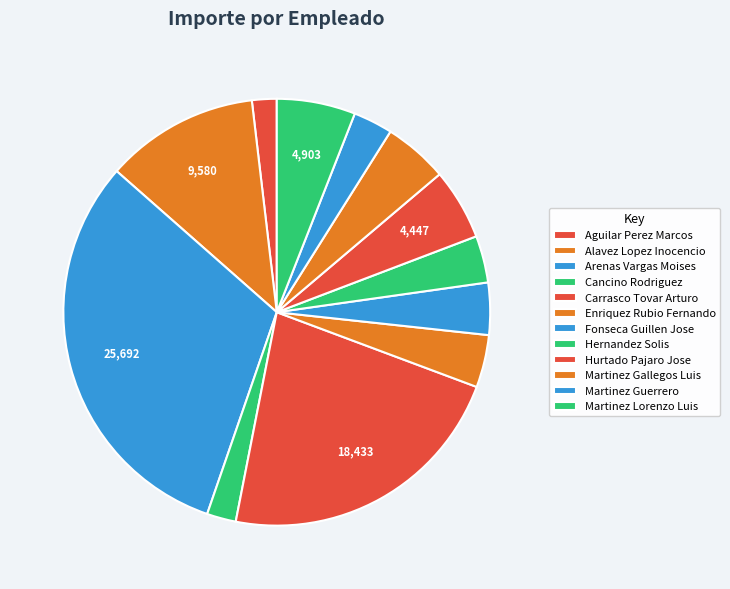

Which slice is the largest?

Arenas Vargas Moises